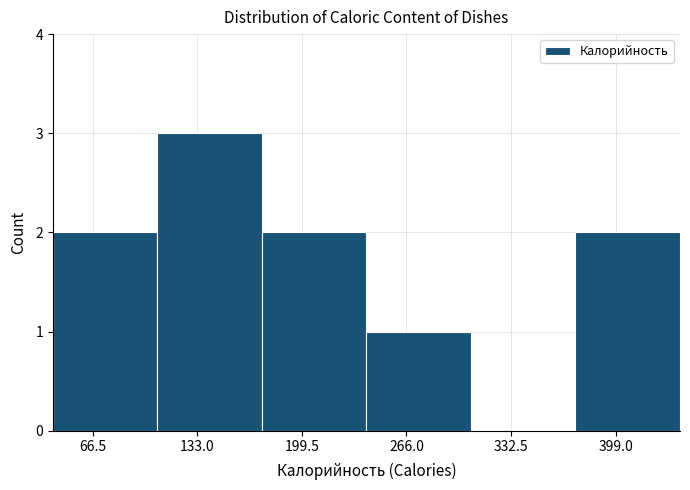

Which range on the x-axis has the tallest bar?

110 to 170